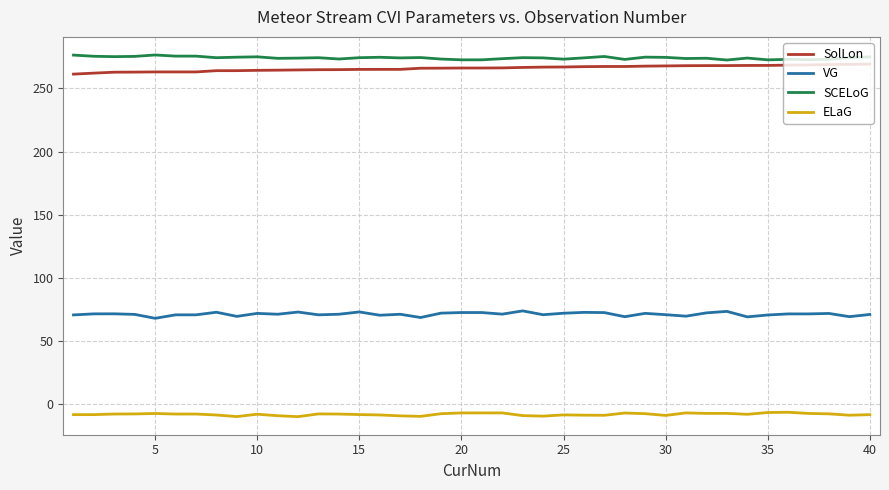

What is the greatest value displayed?

276.4